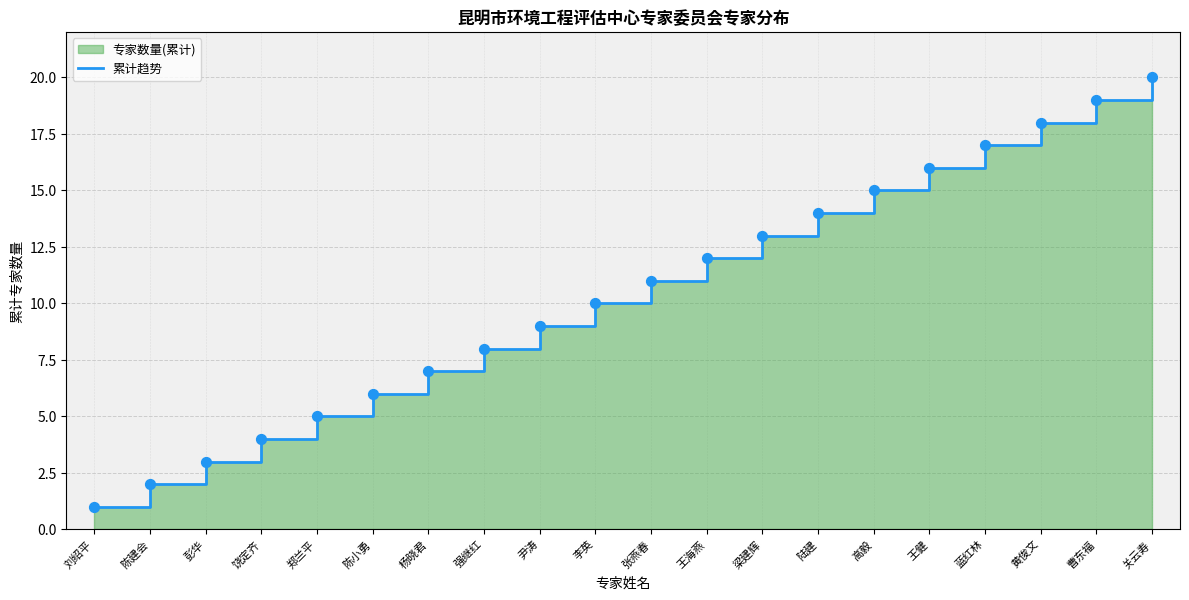

What is the ratio of the value at 彭华 to the value at 陈小勇?

0.5